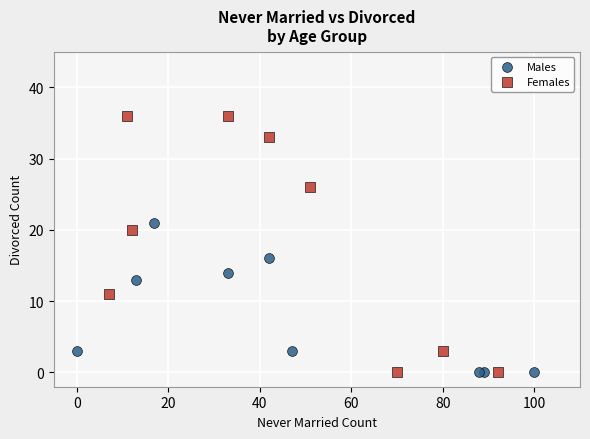

Which series has the widest spread of Y values?

Females